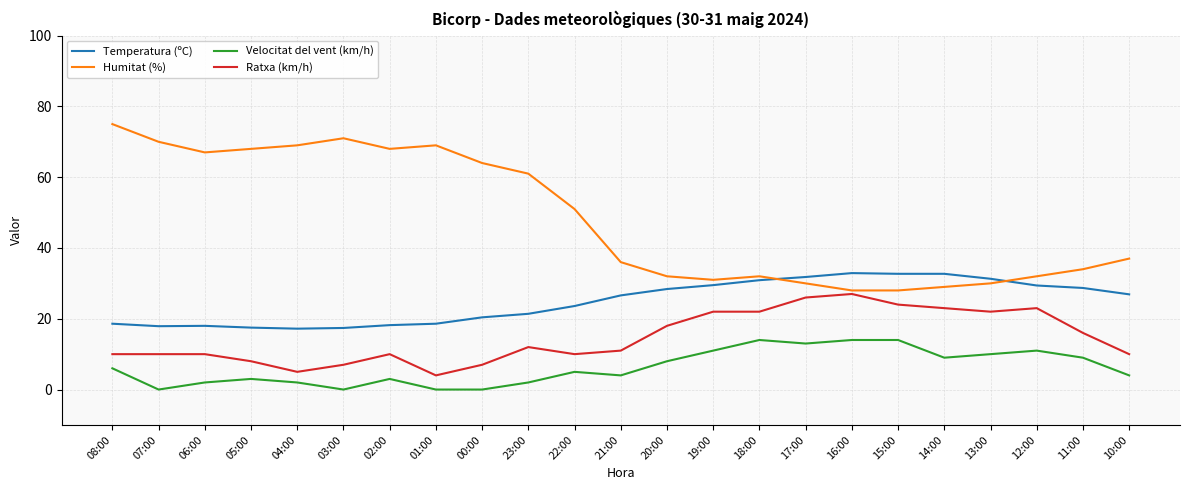

Is the value of Temperatura (ºC) at 16:00 greater than the value of Ratxa (km/h) at 20:00?

Yes